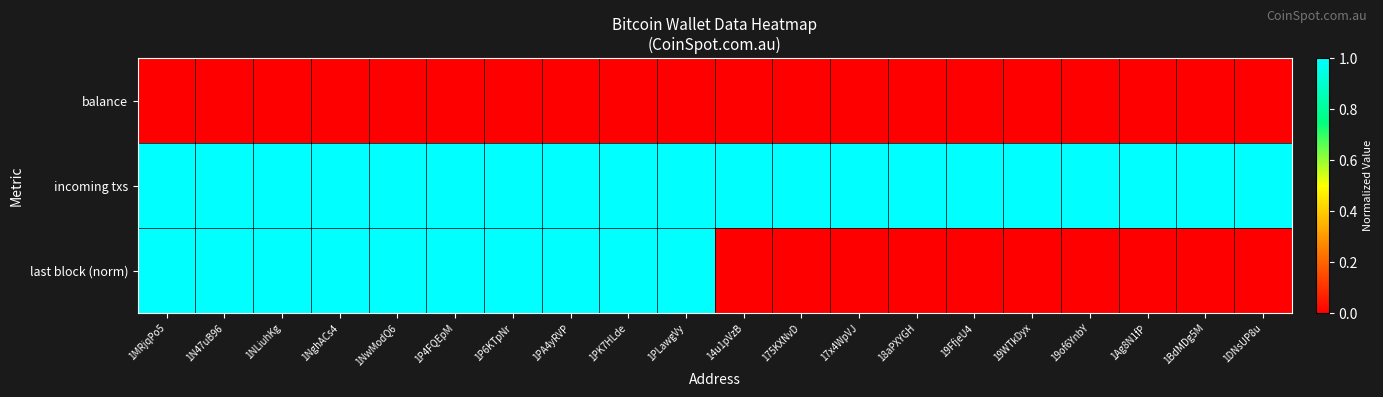

At 1PLawgVy, list the series in order from smallest to largest.

balance, last block (norm), incoming txs